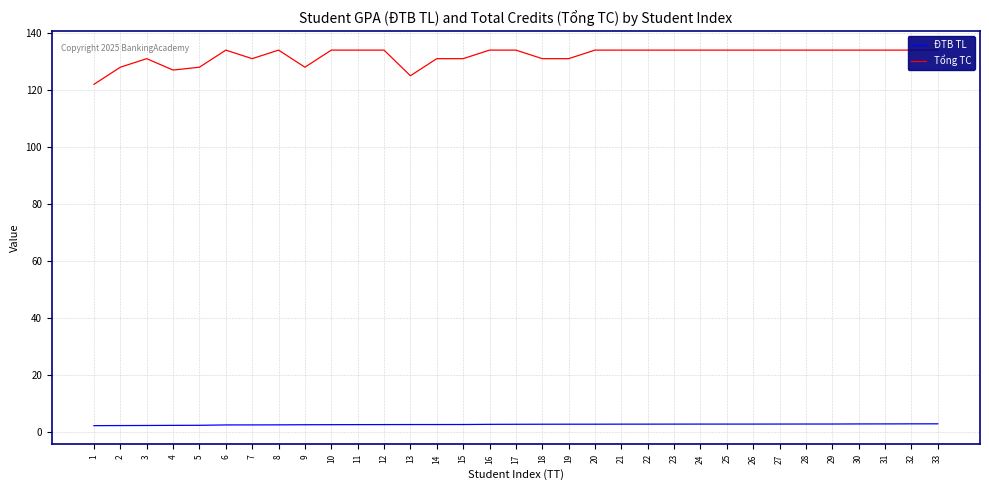

What is the difference between the highest and lowest values at 4?

124.7